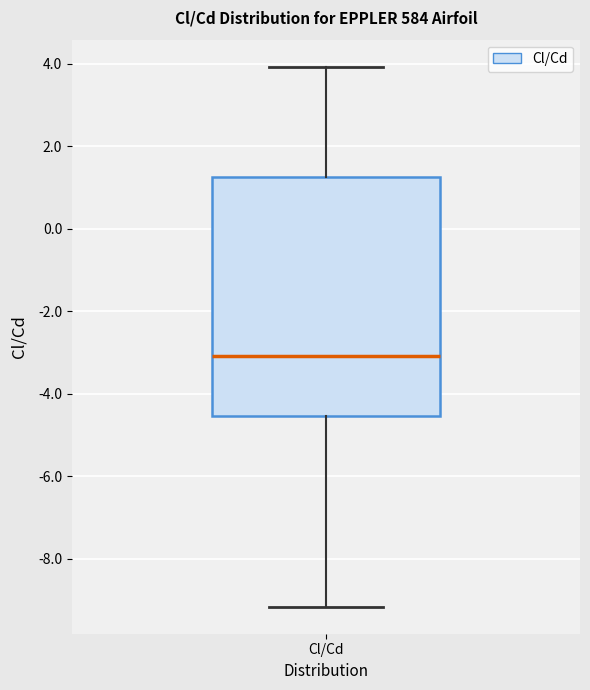

Read this box plot against the y-axis: the position of the median line, the range covered by the box, and the ends of both whiskers. The values are not printed on the chart, so give them approximately, as read against the axis.

median -3.2, box -4.6 to 1.2, whiskers -9.2 to 4.0